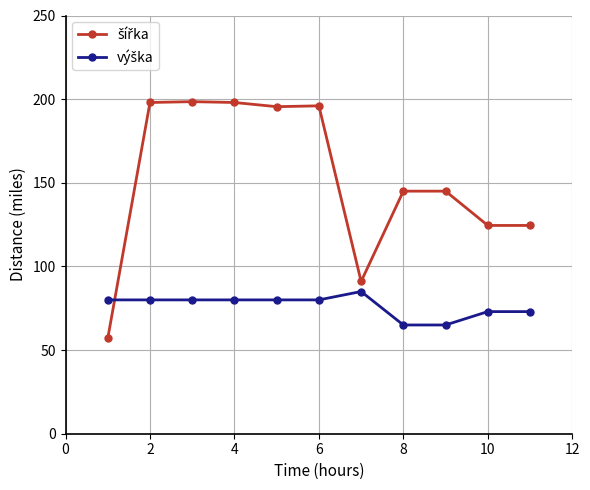

Count the number of data series in this chart.

2